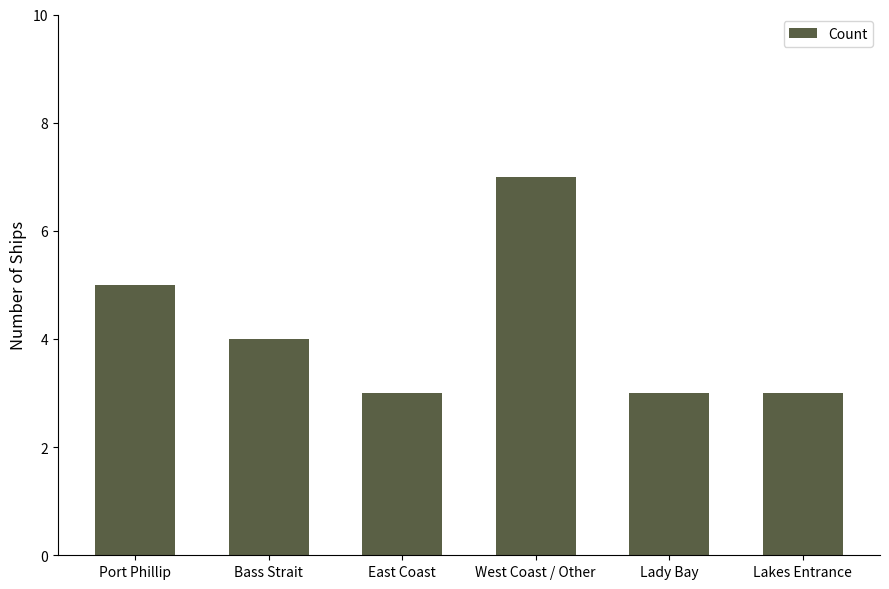

Are the bars grouped side by side (vs. stacked)?

No